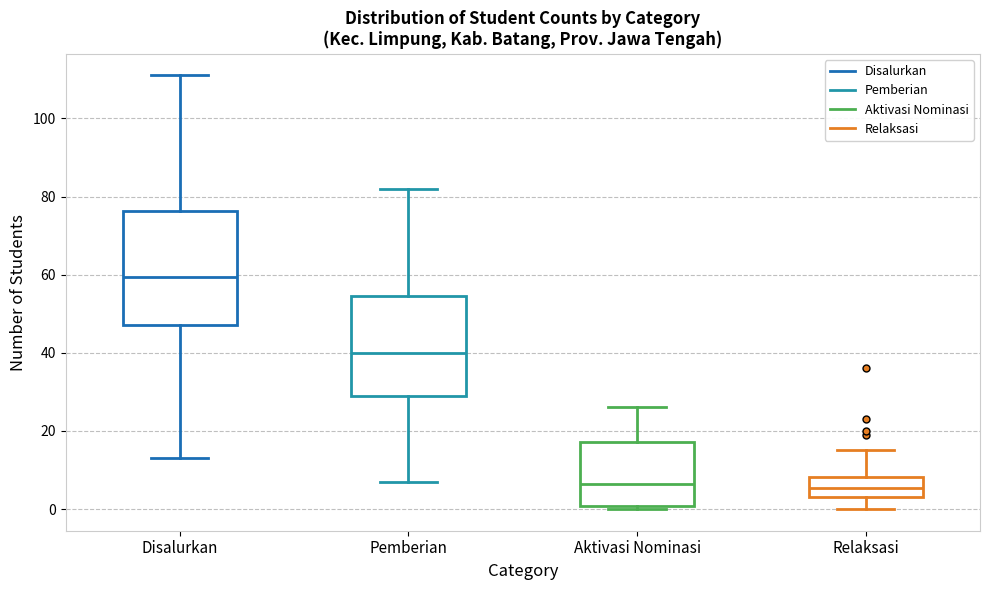

Reading left to right, transcribe this box plot: for each box, give where its median line is, the range the box spans, and where its two whiskers end, as read against the y-axis. The values are not printed on the chart, so give them approximately, as read against the axis.

Disalurkan: median 60, box 48 to 76, whiskers 14 to 112
Pemberian: median 40, box 30 to 54, whiskers 8 to 82
Aktivasi Nominasi: median 6, box 0 to 18, whiskers 0 (just below the box's lower edge) to 26
Relaksasi: median 6, box 4 to 8, whiskers 0 to 16